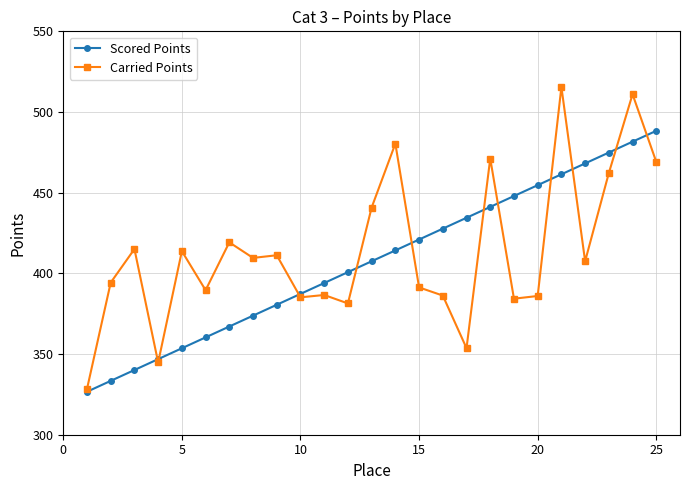

True or false: Scored Points has more than 1 points higher than both neighbors.

False